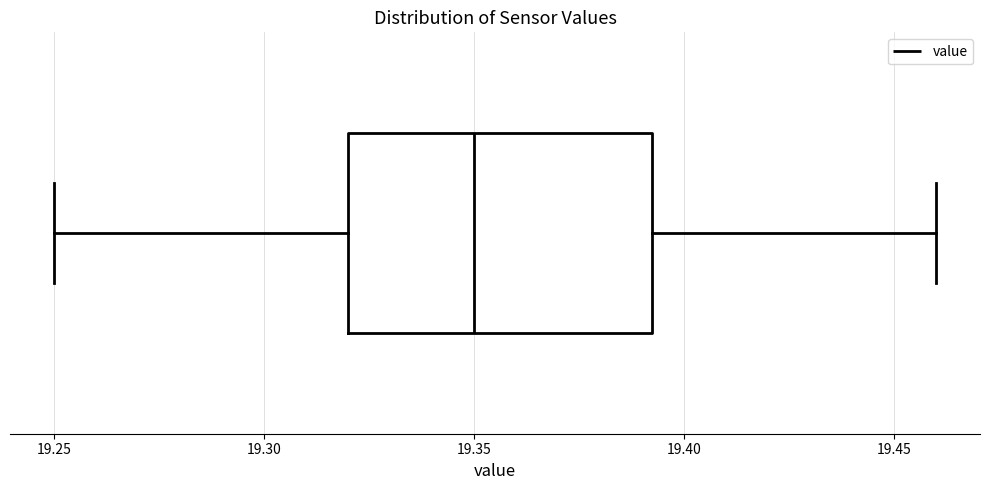

Where is the left edge of the box on the x-axis? The values are not printed on the chart, so give them approximately, as read against the axis.

19.320